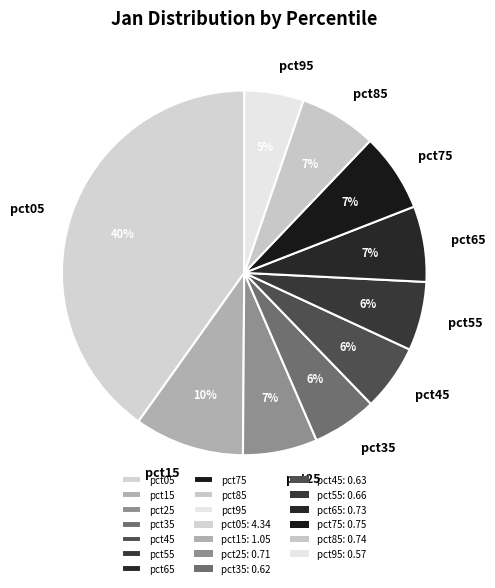

To the nearest percent, what is the difference between the largest and smallest slice percentages?

35%